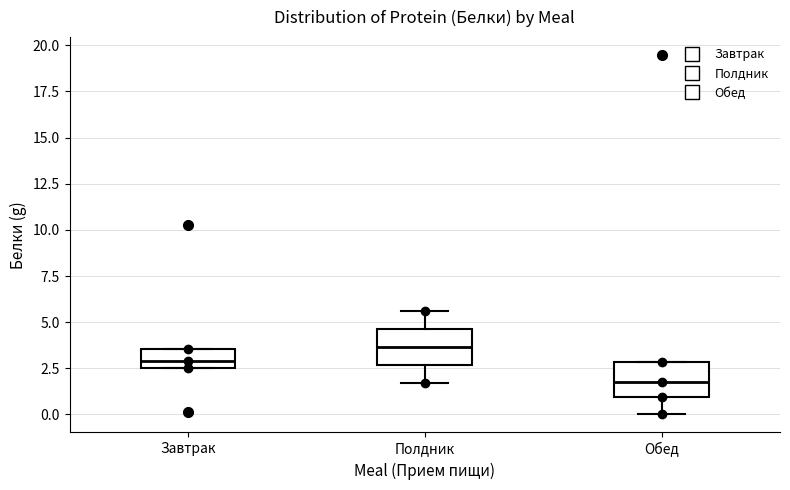

Reading left to right, transcribe this box plot: for each box, give where its median line is, the range the box spans, and where its two whiskers end, as read against the y-axis. The values are not printed on the chart, so give them approximately, as read against the axis.

Завтрак: median 3.0, box 2.5 to 3.5, whiskers 2.5 to 3.5
Полдник: median 3.5, box 2.5 to 4.5, whiskers 1.5 to 5.5
Обед: median 1.5, box 1.0 to 3.0, whiskers 0.0 to 3.0